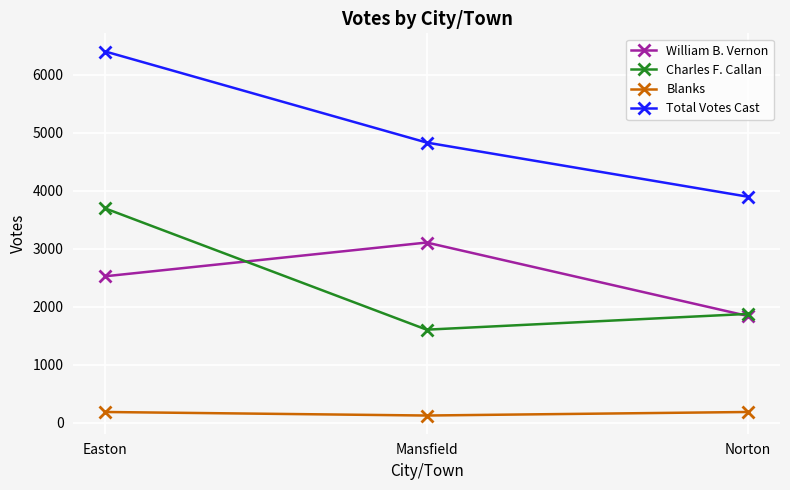

Which category has the highest value in the William B. Vernon series?

Mansfield